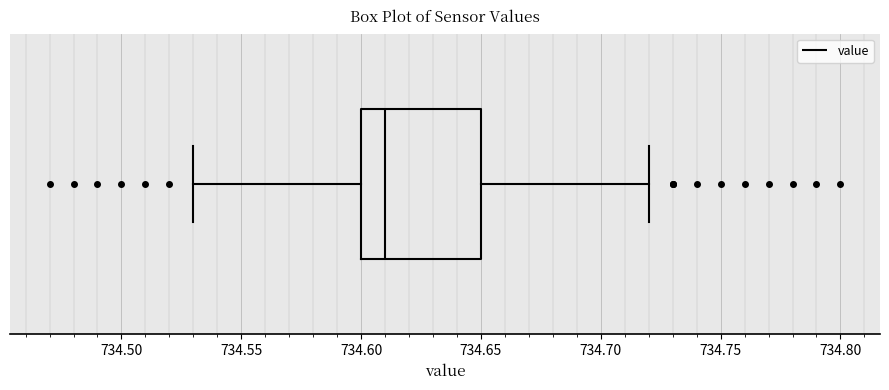

Read this box plot against the x-axis: the position of the median line, the range covered by the box, and the ends of both whiskers. The values are not printed on the chart, so give them approximately, as read against the axis.

median 734.61, box 734.60 to 734.65, whiskers 734.53 to 734.72